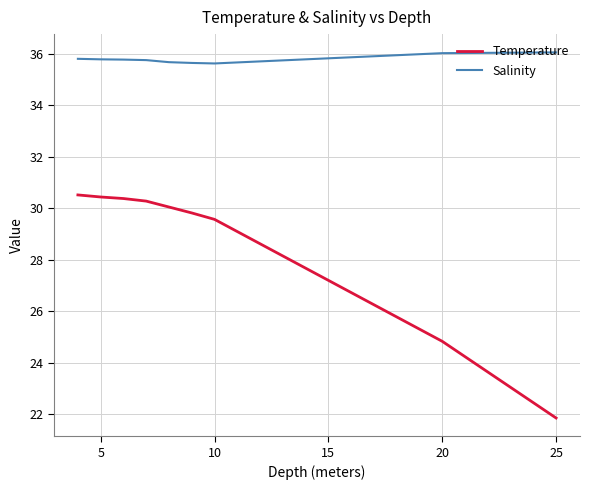

True or false: Temperature and Salinity intersect in this chart.

False